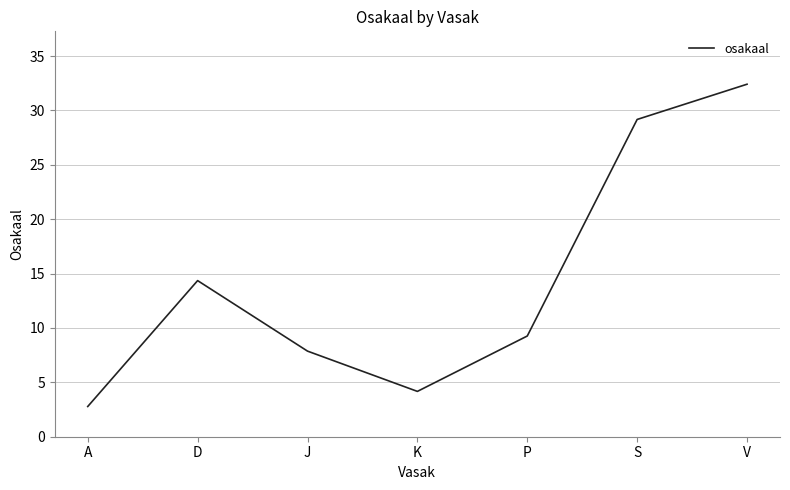

What is the approximate value at S?

29.2